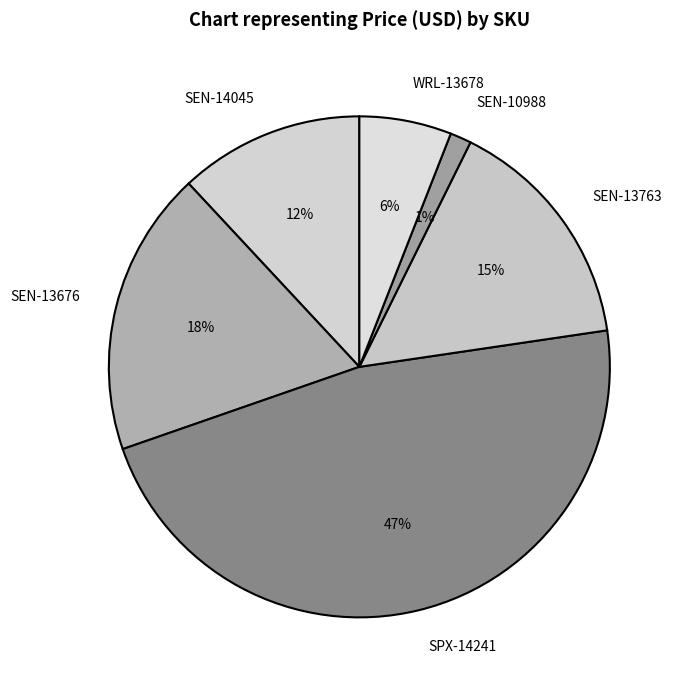

To the nearest percent, what portion does SEN-14045 represent?

12%